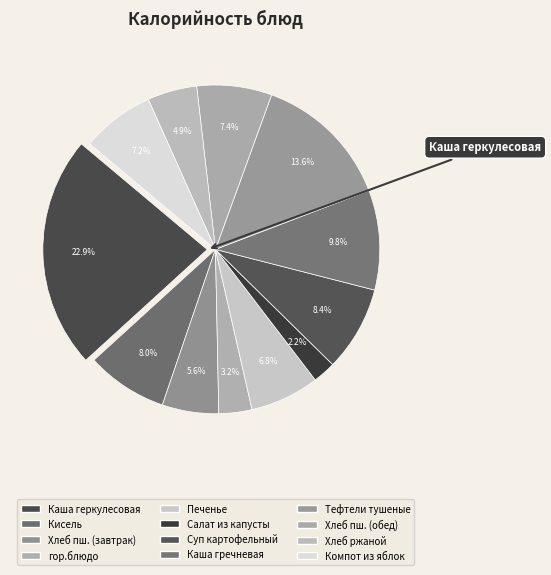

Does any single category account for the majority?

No